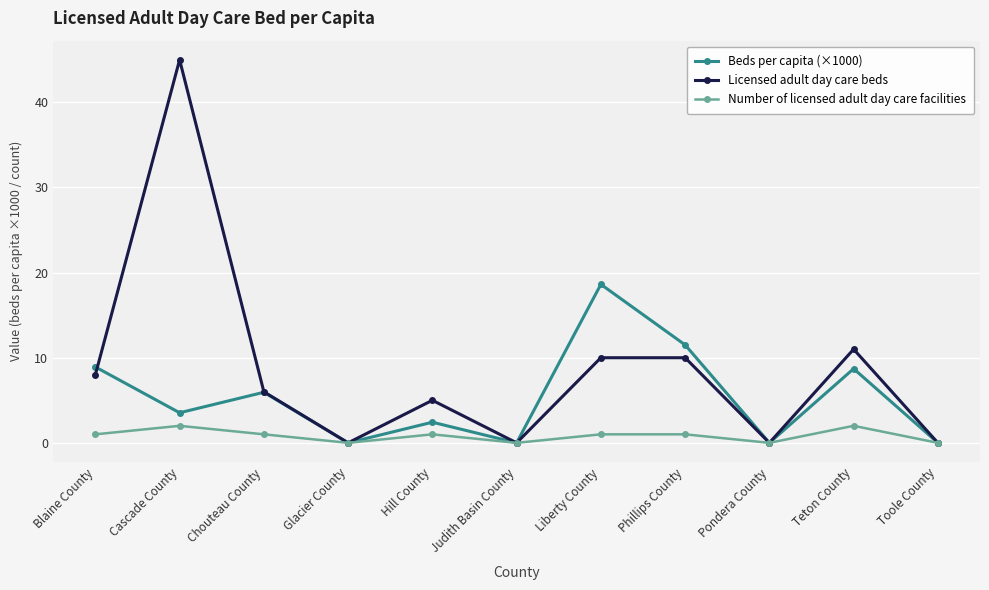

How many interior local valleys does the Beds per capita (×1000) series have?

4